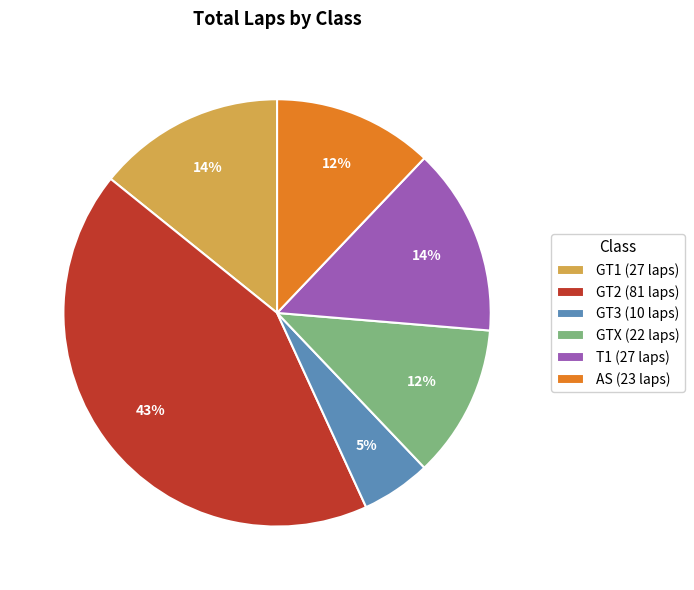

Combined, do AS (23 laps) and T1 (27 laps) account for over 50%?

No